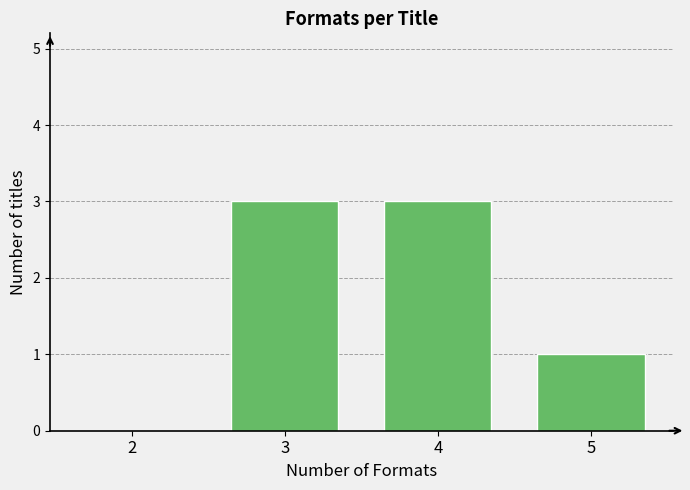

Reading left to right, extract all data points from this chart.

2=0	3=3	4=3	5=1